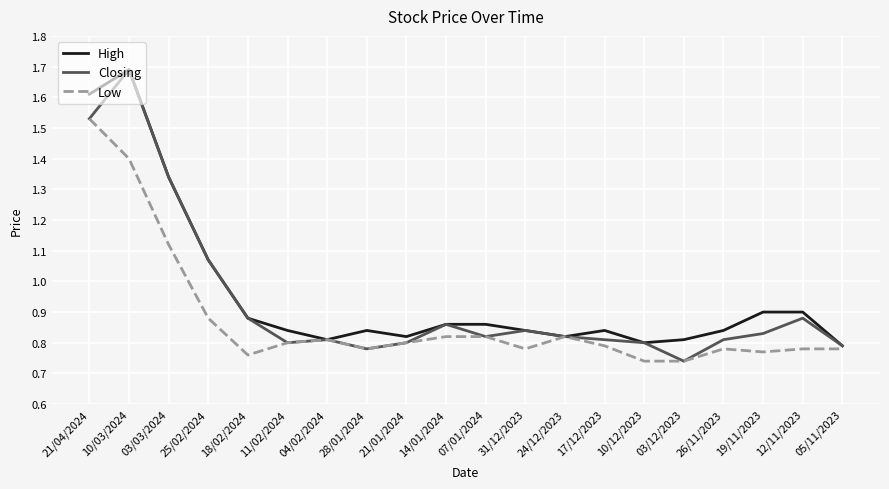

What is the highest value of the High series?

1.7